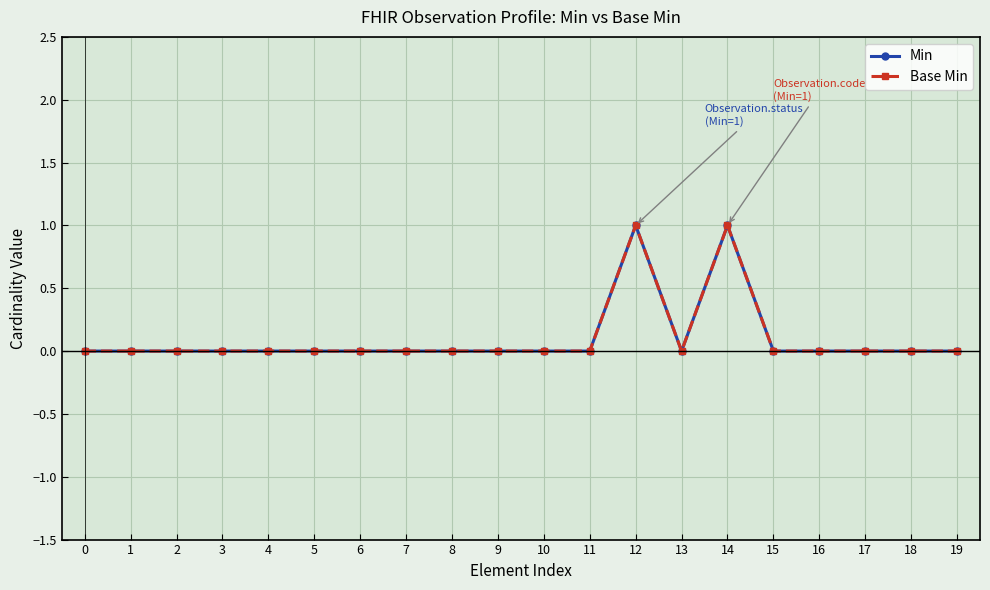

At which category does the chart reach its peak across all series?

12